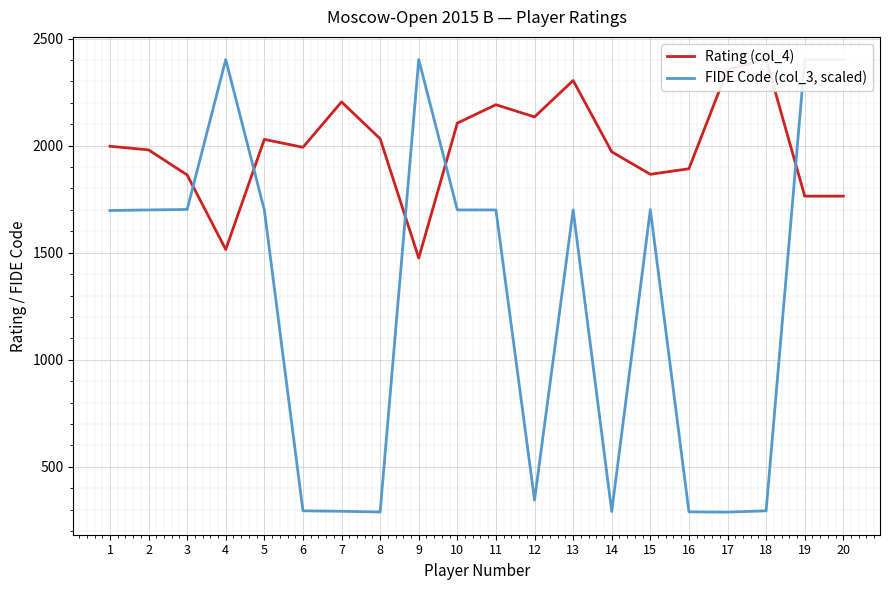

At which category is the sum across all series the highest?

20